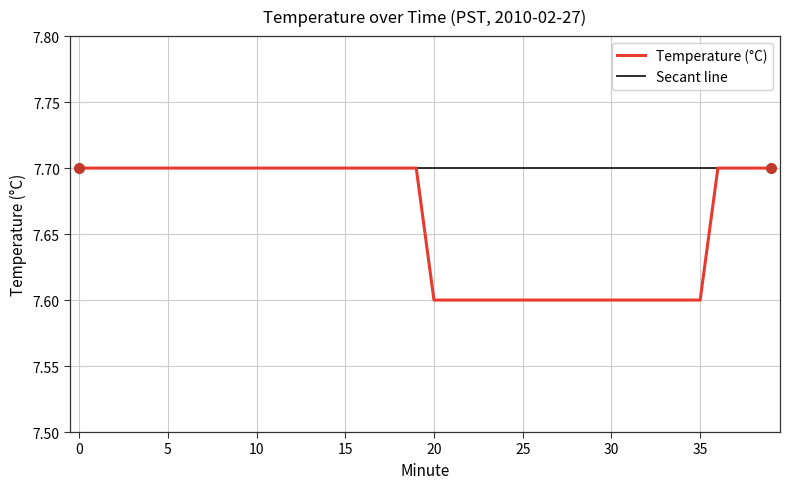

Reading right to left, what are all the values shown in this chart?

7.7	7.7	7.7	7.7	7.6	7.6	7.6	7.6	7.6	7.6	7.6	7.6	7.6	7.6	7.6	7.6	7.6	7.6	7.6	7.6	7.7	7.7	7.7	7.7	7.7	7.7	7.7	7.7	7.7	7.7	7.7	7.7	7.7	7.7	7.7	7.7	7.7	7.7	7.7	7.7